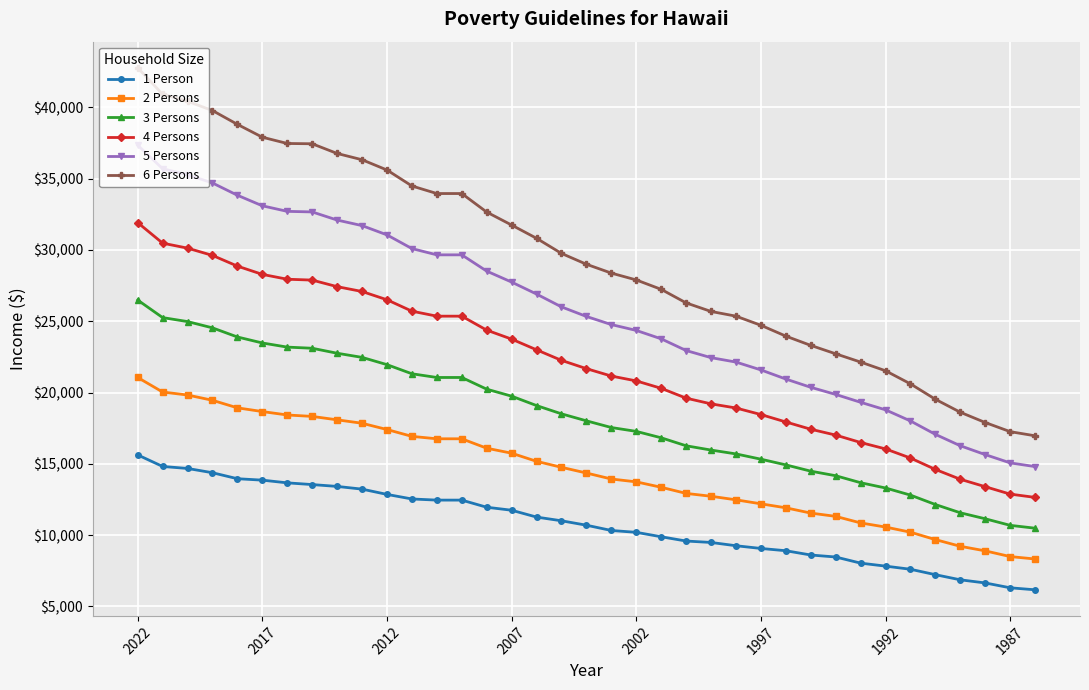

How many lines are shown in the chart?

6